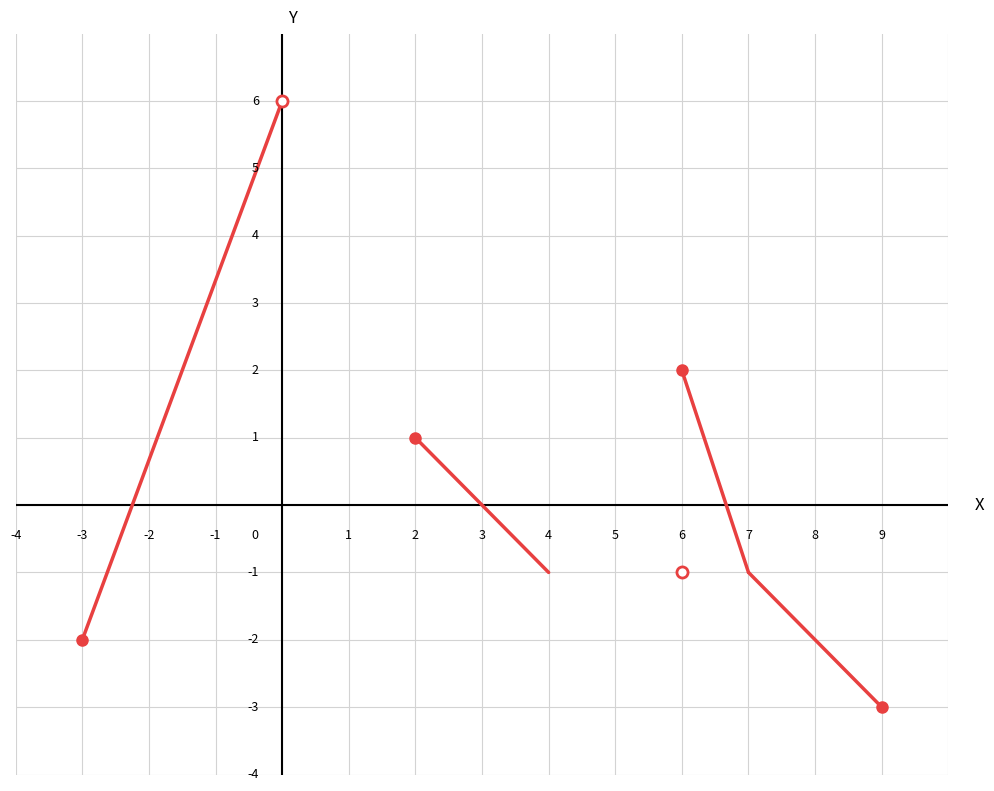

What is the highest value of the f(x) segment 3 series?

2